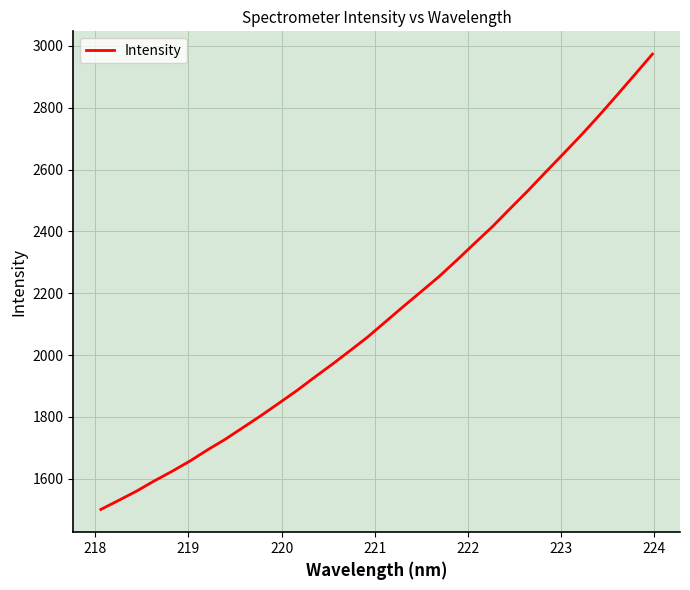

What is the maximum value shown in the chart?

2973.4